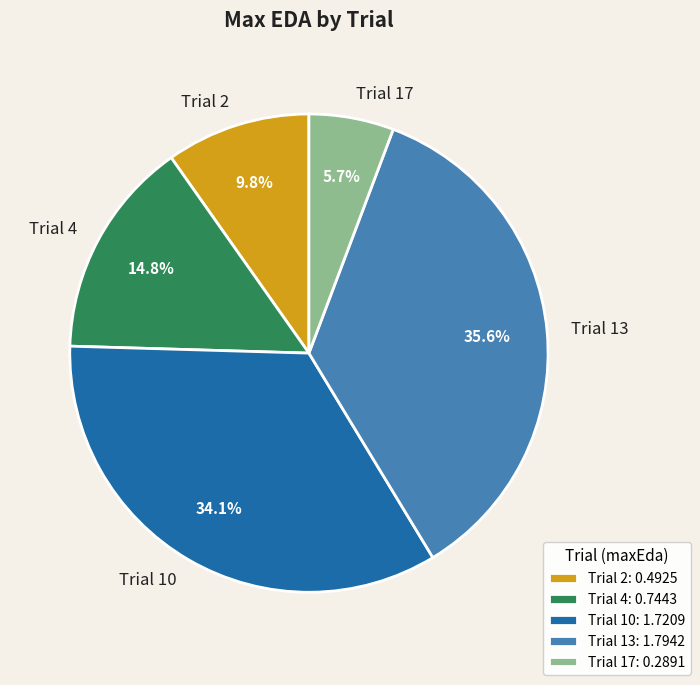

Rank the categories by value from highest to lowest.

Trial 13, Trial 10, Trial 4, Trial 2, Trial 17